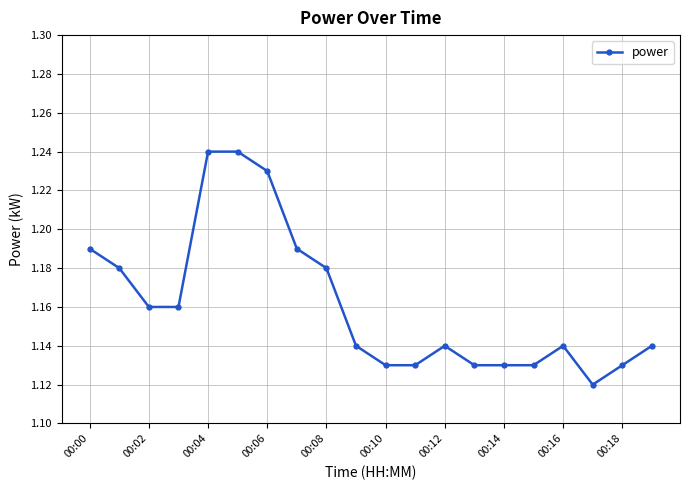

Does the chart have visible grid lines?

Yes